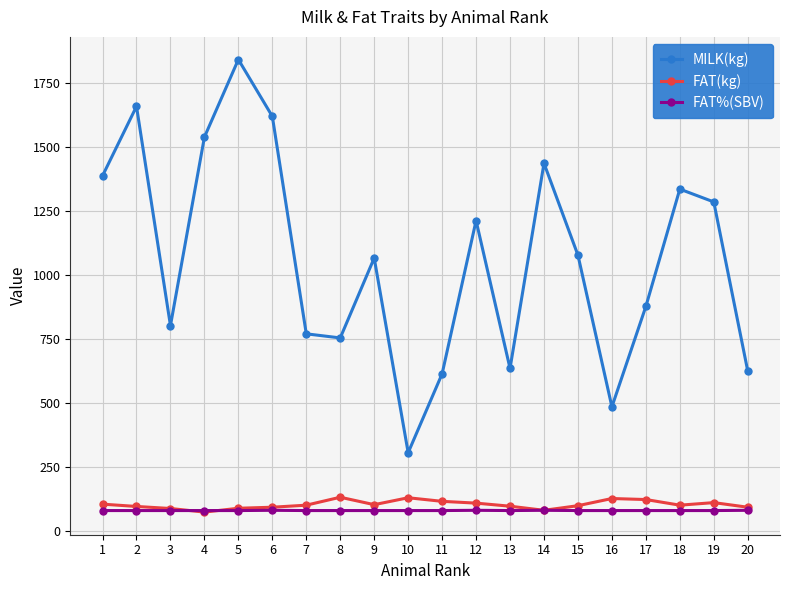

What is the smallest value displayed?

75